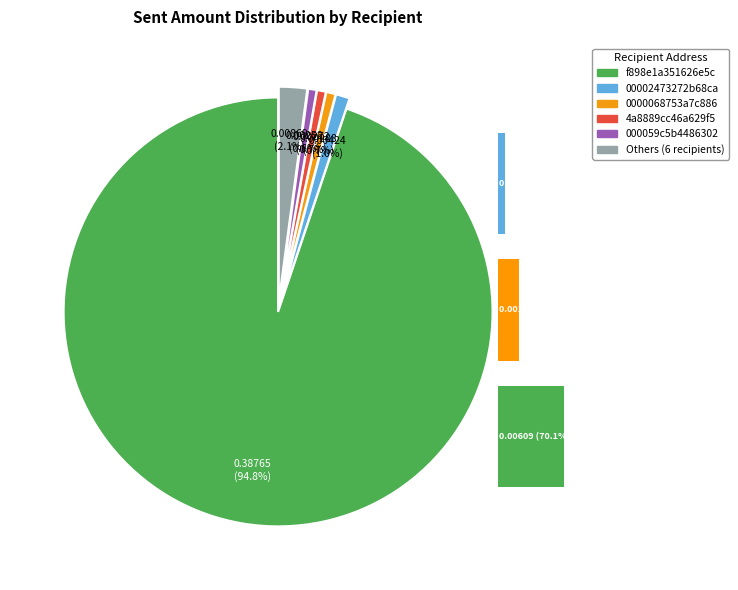

Which has a higher value, 00002473272b68ca or 0455fbbc43002274?

00002473272b68ca